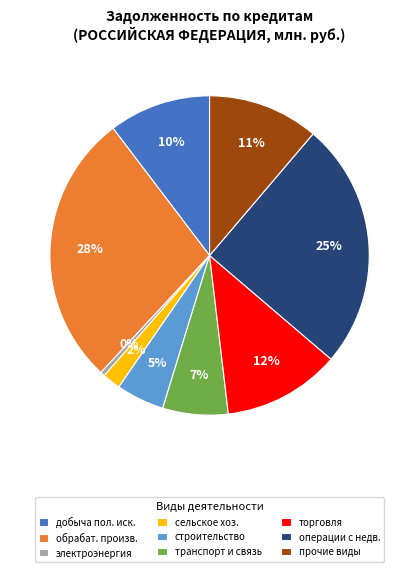

What is the largest slice in the pie chart?

обрабат. произв.